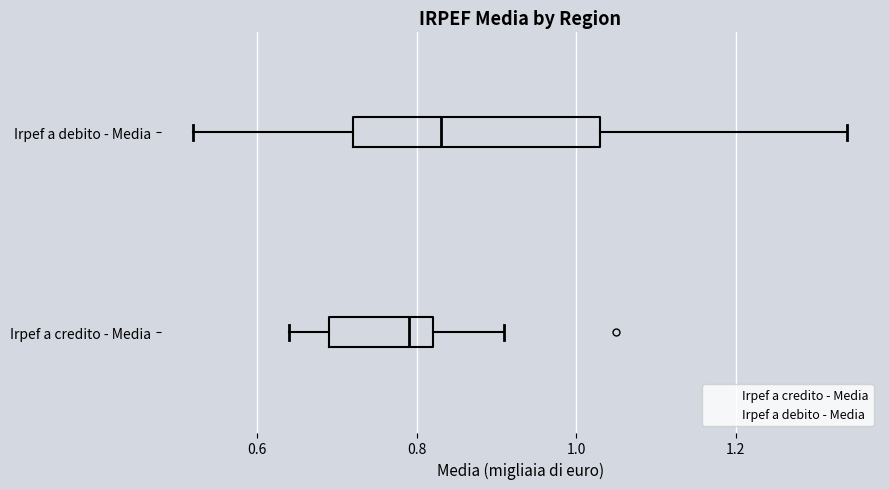

Where is the right edge of the box for Irpef a credito - Media on the x-axis? The values are not printed on the chart, so give them approximately, as read against the axis.

0.82